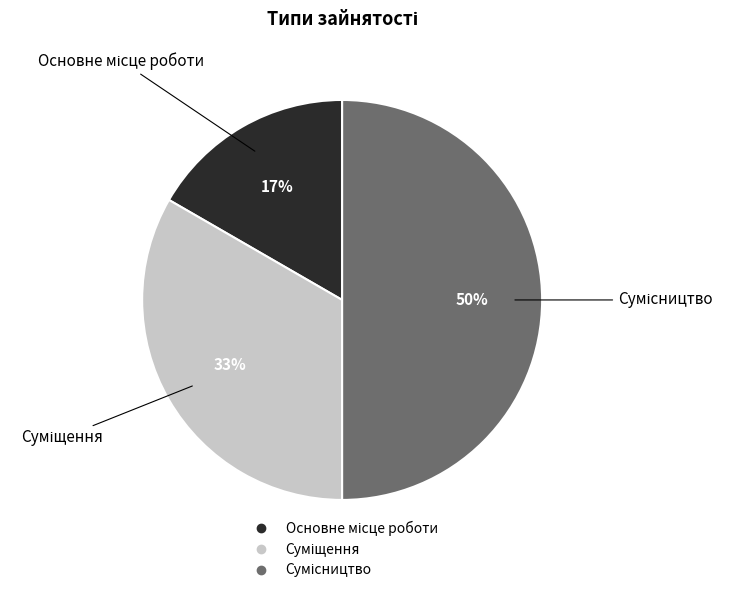

To the nearest percent, what is the difference between the largest and smallest slice percentages?

33%